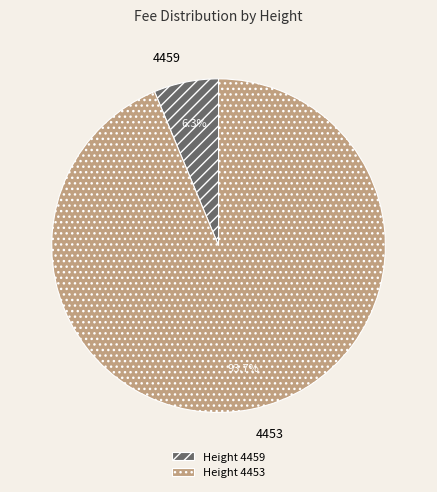

The 4459 slice represents 1% of the pie. True or false?

False